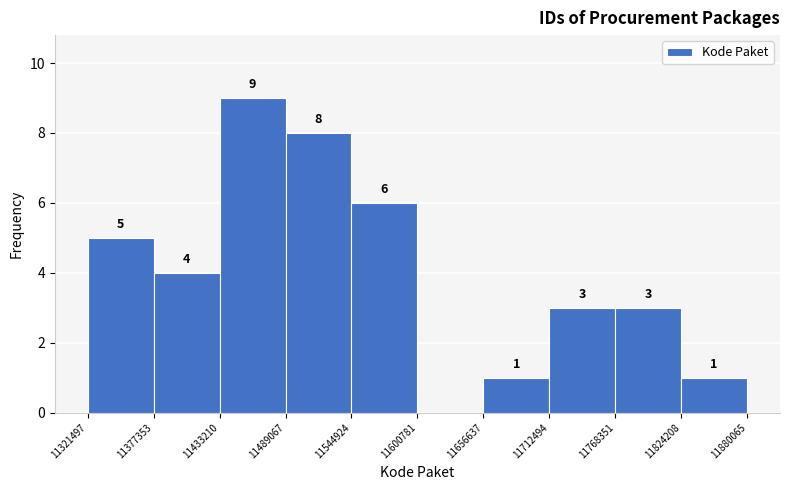

Which range on the x-axis has the tallest bar?

11433210 to 11489067